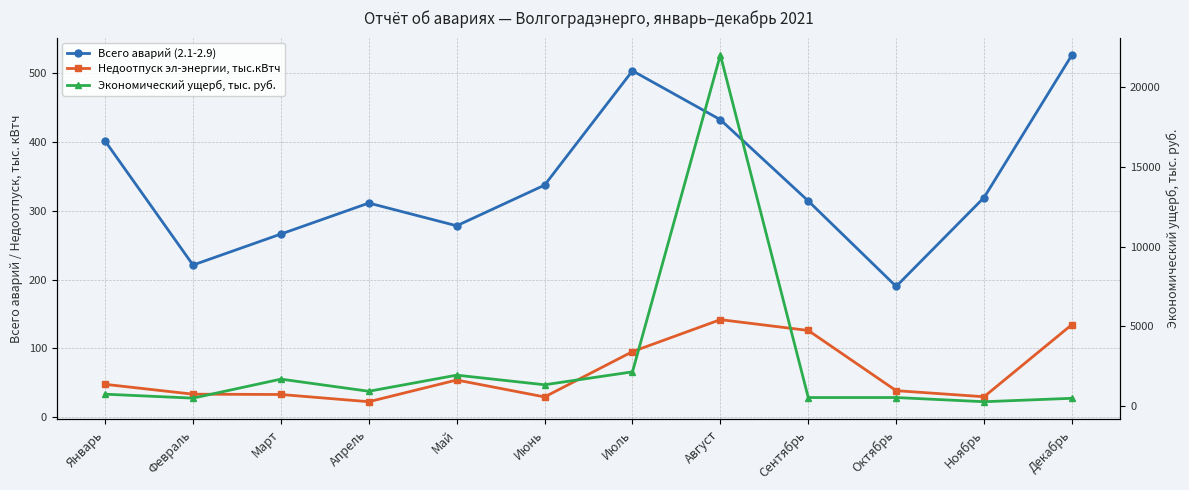

How many data points in Всего аварий (2.1-2.9) are above 319?

5